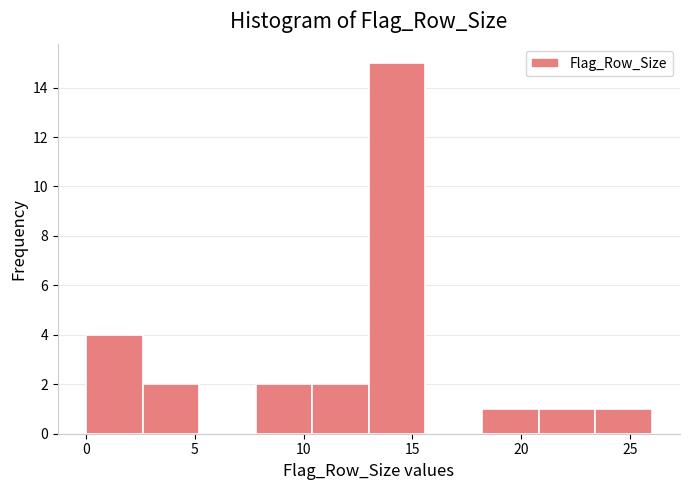

Reading left to right, list every bar in this chart as the range it spans on the x-axis followed by its height. Neither the bar edges nor the heights are printed on the chart, so give them approximately, as read against the axes.

0.0 to 2.6: 4
2.6 to 5.2: 2
5.2 to 7.8: 0
7.8 to 10.4: 2
10.4 to 13.0: 2
13.0 to 15.6: 15
15.6 to 18.2: 0
18.2 to 20.8: 1
20.8 to 23.4: 1
23.4 to 26.0: 1